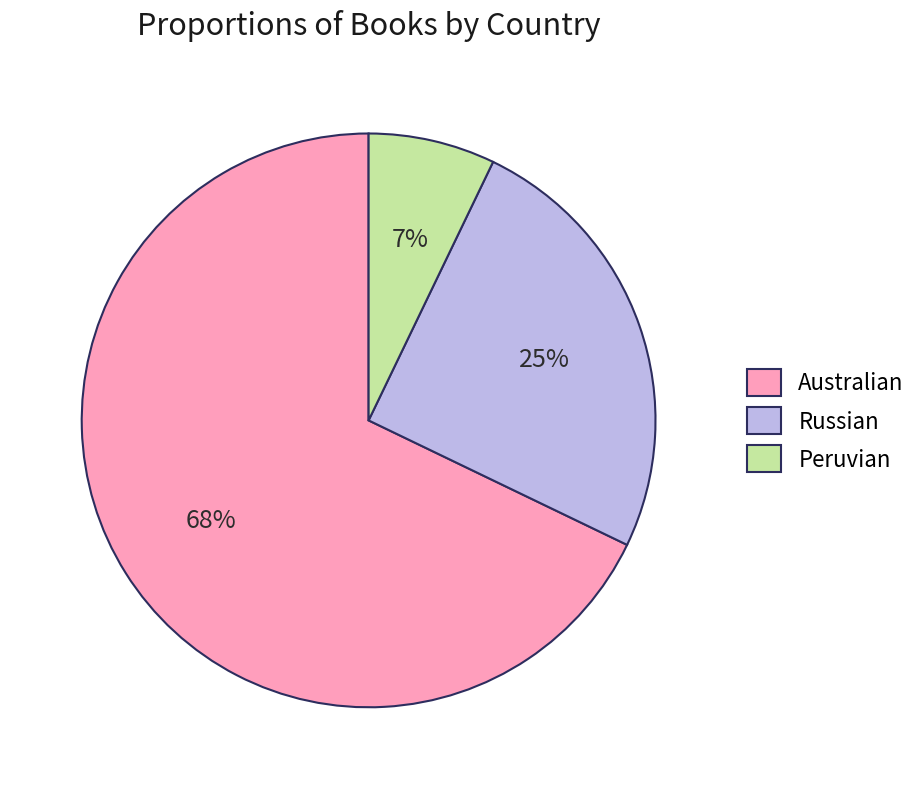

Rank the categories by value from lowest to highest.

Peruvian, Russian, Australian